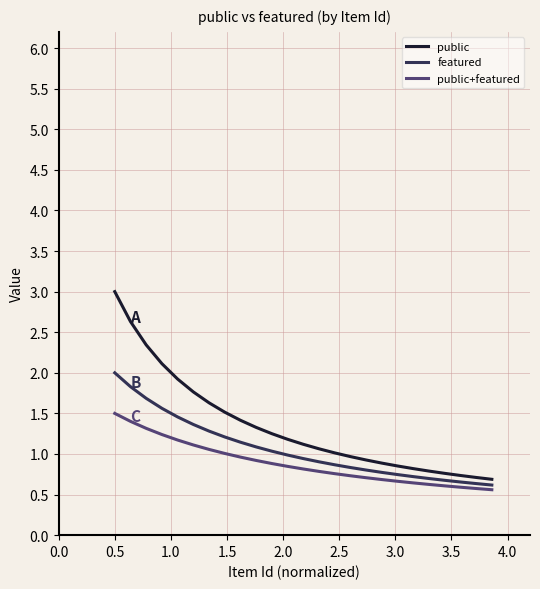

True or false: public+featured and public cross at least once.

False